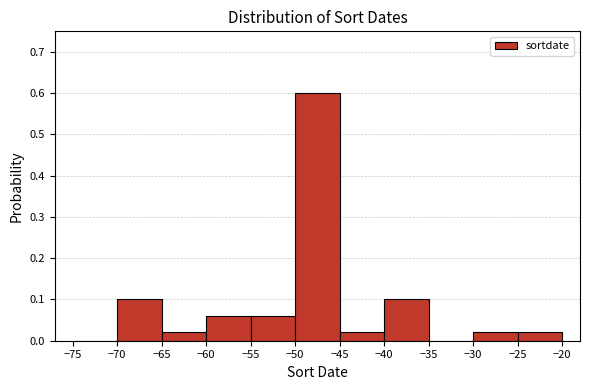

Which range on the x-axis has the tallest bar?

-50 to -45